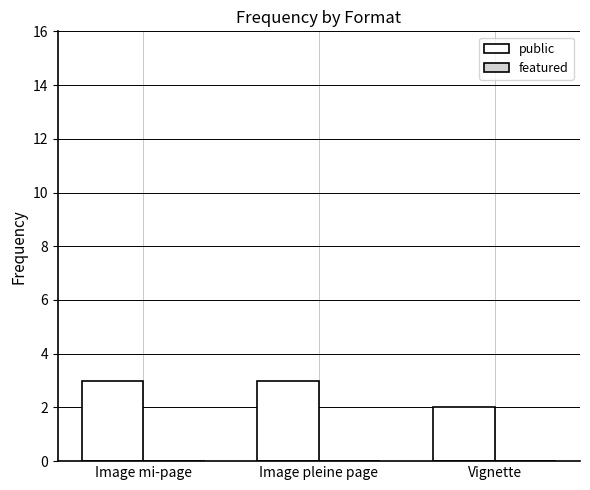

Reading left to right, transcribe all the data shown in this chart.

3	3	2